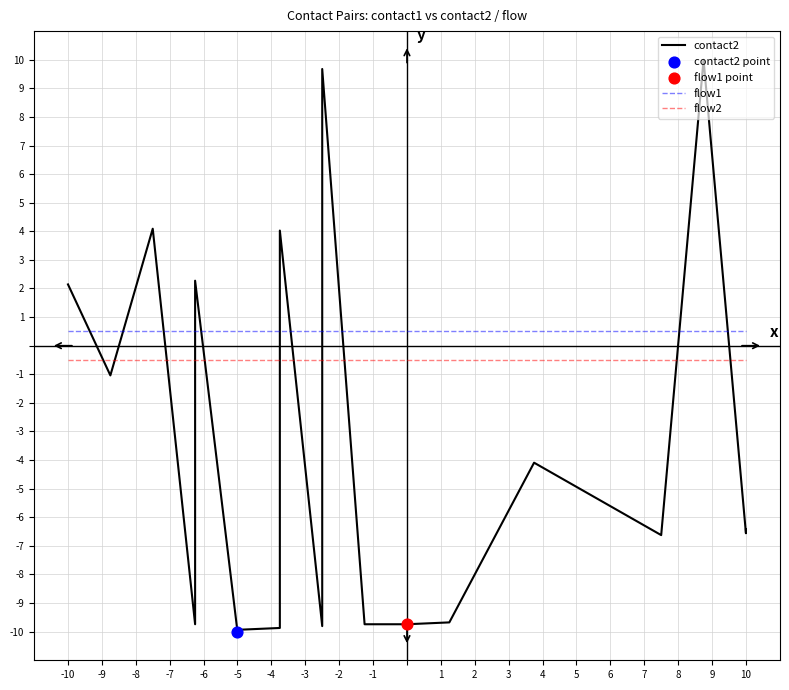

What is the total value across all series at -5?

-10.0